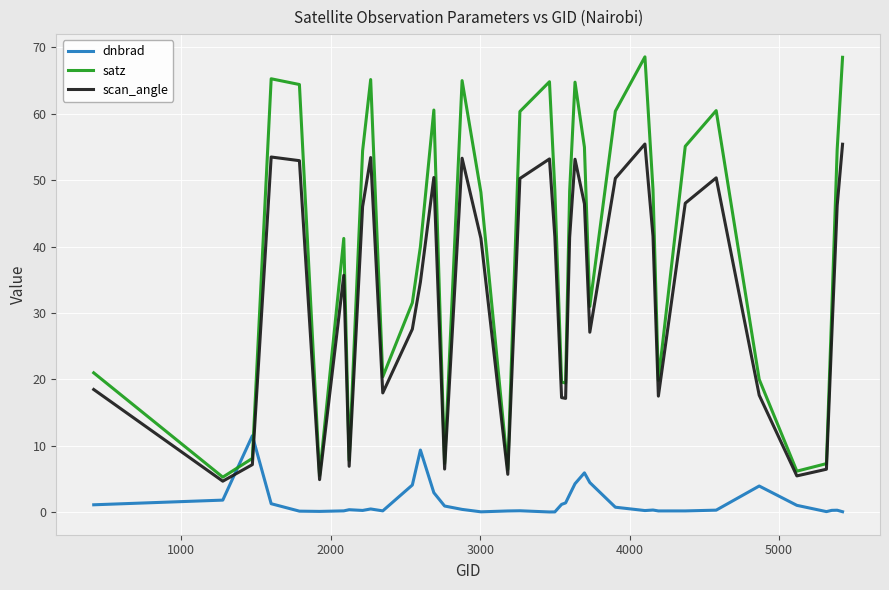

Rank the series by their maximum value, from highest to lowest.

satz, scan_angle, dnbrad